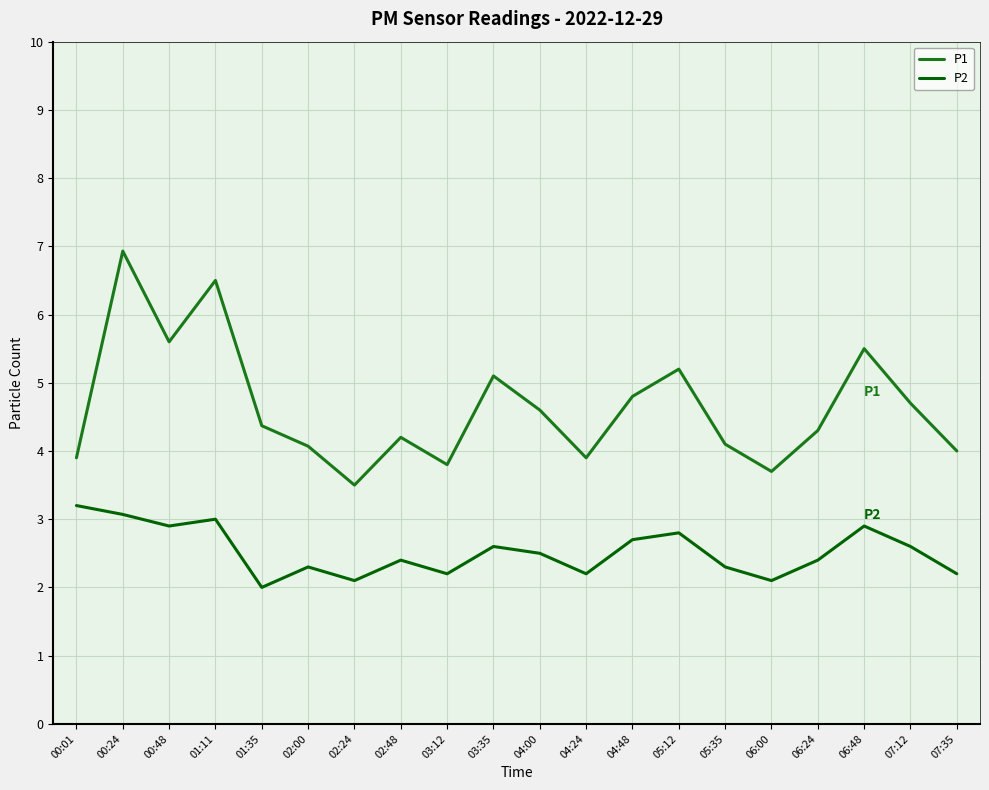

Reading right to left, transcribe all the data shown in this chart.

P1: 4.0	4.7	5.5	4.3	3.7	4.1	5.2	4.8	3.9	4.6	5.1	3.8	4.2	3.5	4.1	4.4	6.5	5.6	6.9	3.9
P2: 2.2	2.6	2.9	2.4	2.1	2.3	2.8	2.7	2.2	2.5	2.6	2.2	2.4	2.1	2.3	2.0	3.0	2.9	3.1	3.2